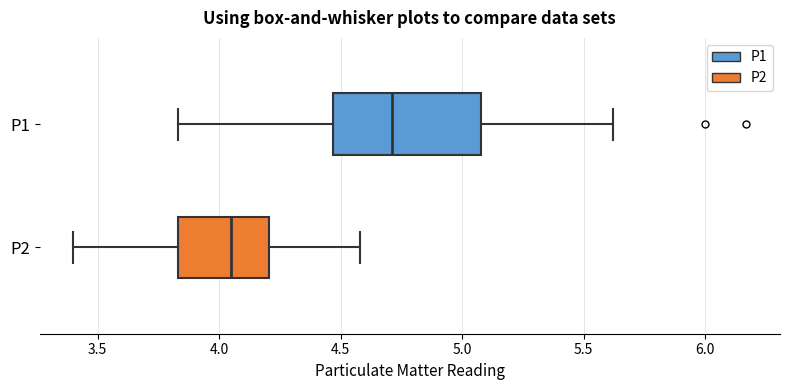

Reading bottom to top, read every box against the x-axis: the position of its median line, the range the box covers, and the ends of its whiskers. The values are not printed on the chart, so give them approximately, as read against the axis.

P2: median 4.05, box 3.85 to 4.20, whiskers 3.40 to 4.60
P1: median 4.70, box 4.45 to 5.10, whiskers 3.85 to 5.60